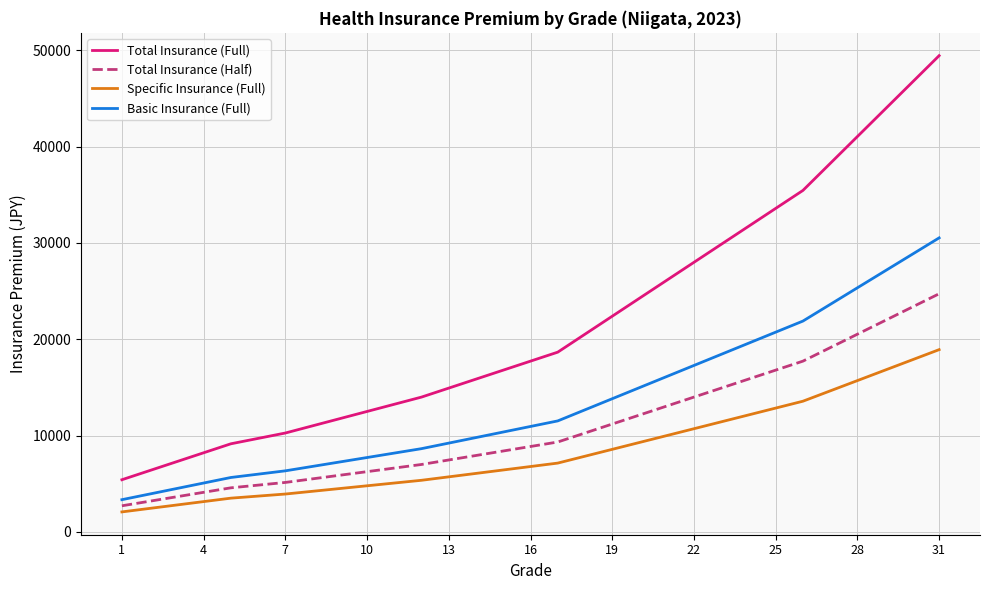

Does the chart display data point markers on the line(s)?

No